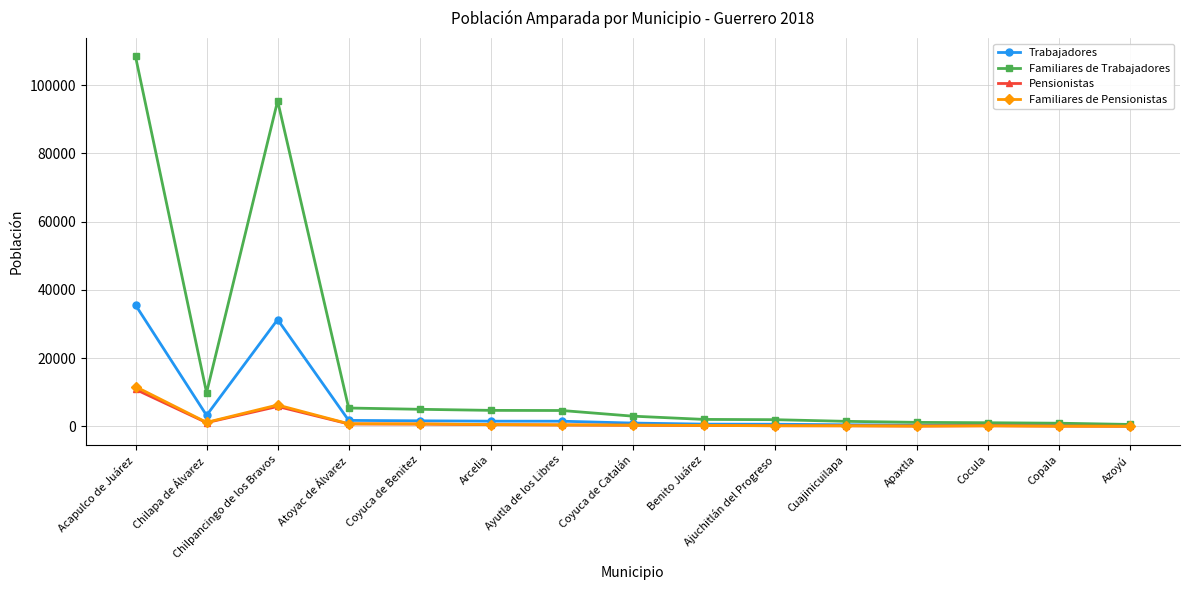

What is the label of the 14th point from the left?

Copala